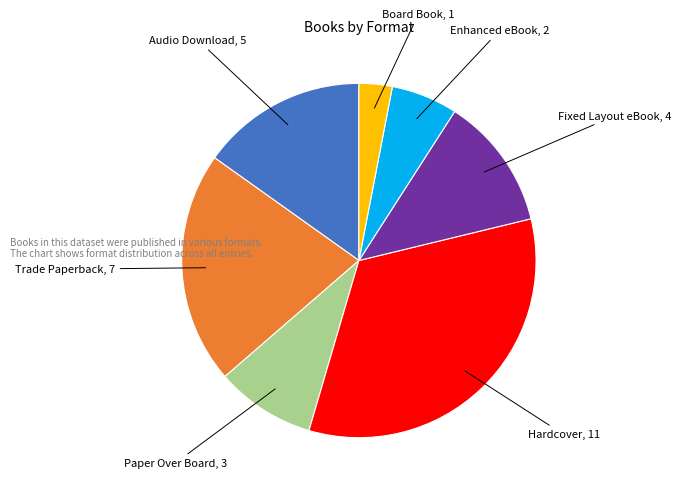

Does any single category account for the majority?

No